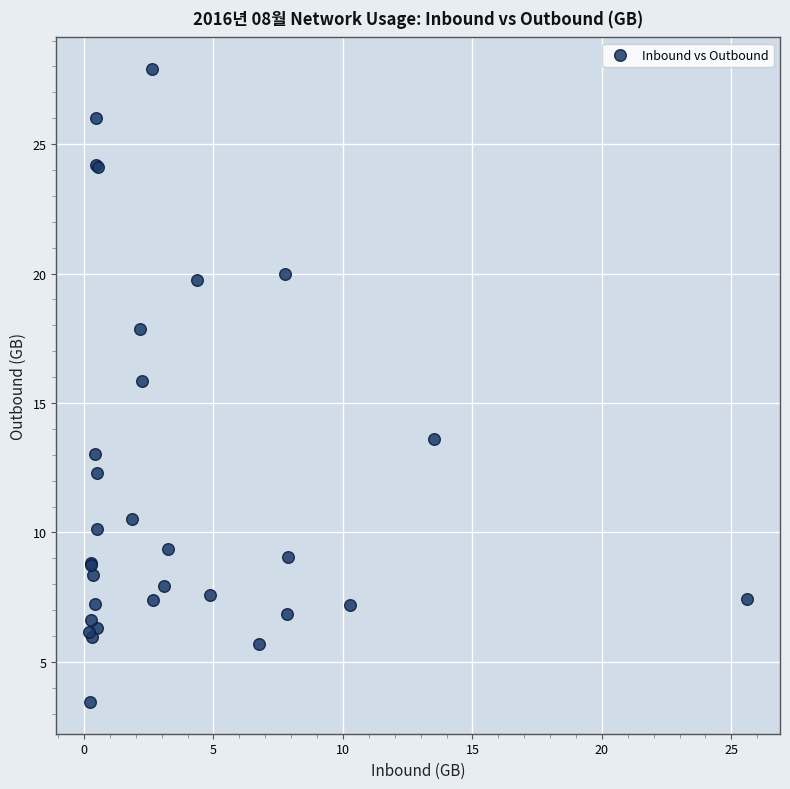

What Y value in the scatter plot is closest to 15?

15.9